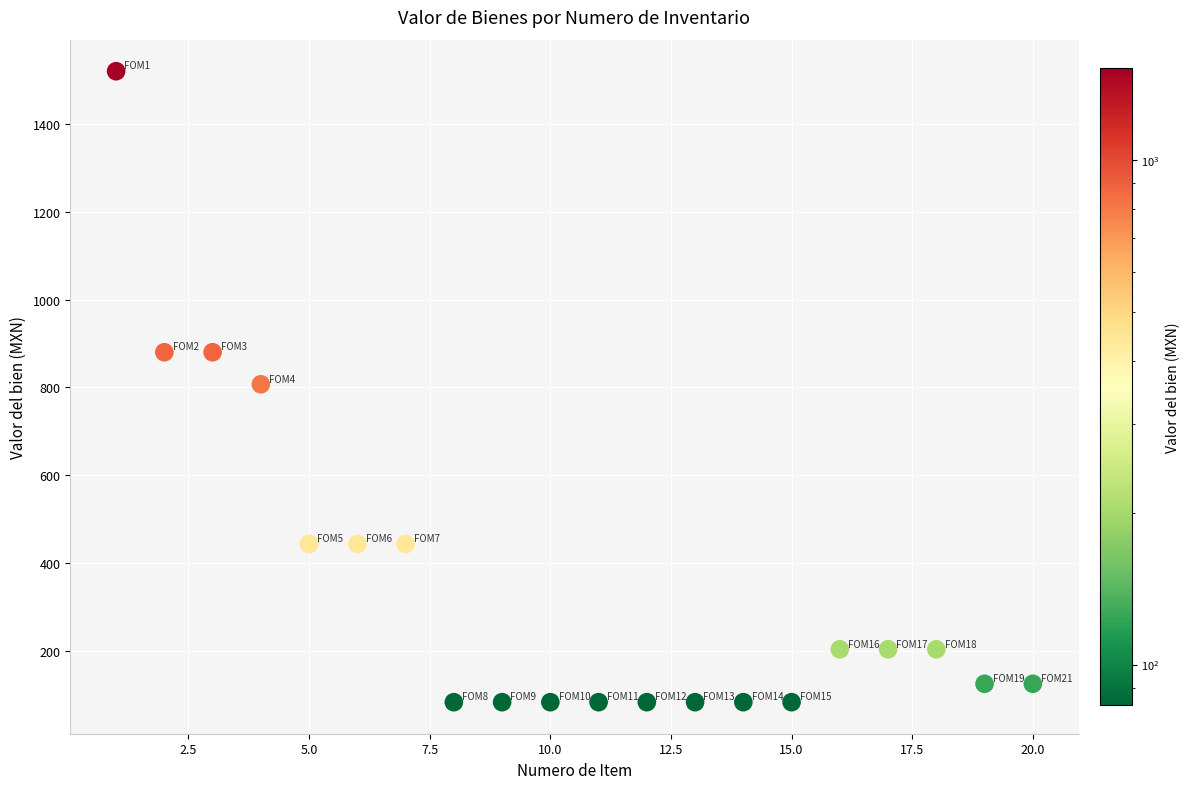

What is the range of Y values (max minus min)?

1436.9